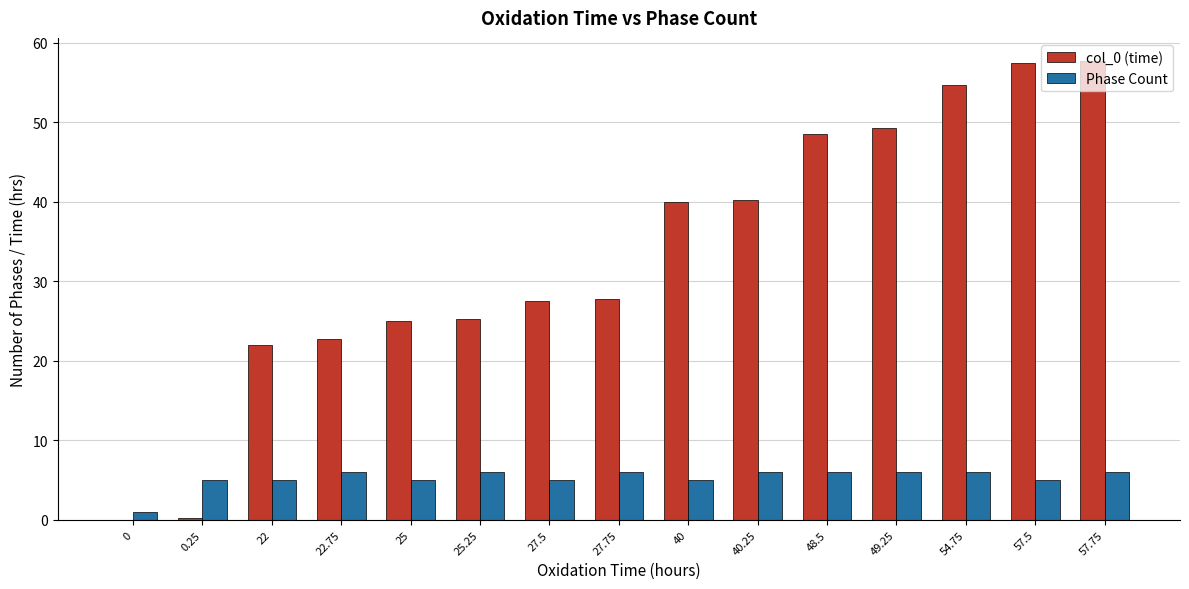

What is the sum of the Phase Count values at 40 and 27.5?

10.0